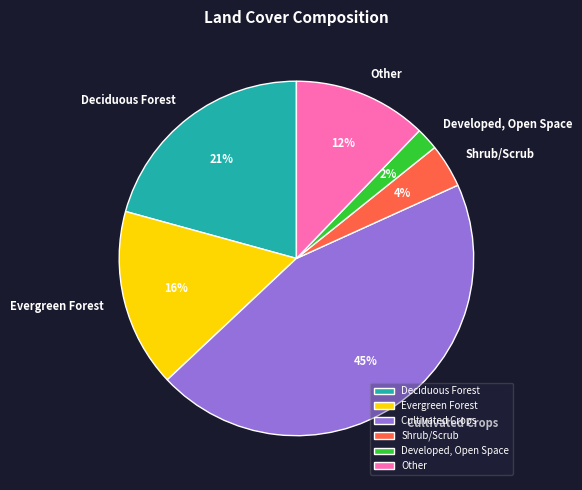

How many segments does this pie chart have?

6